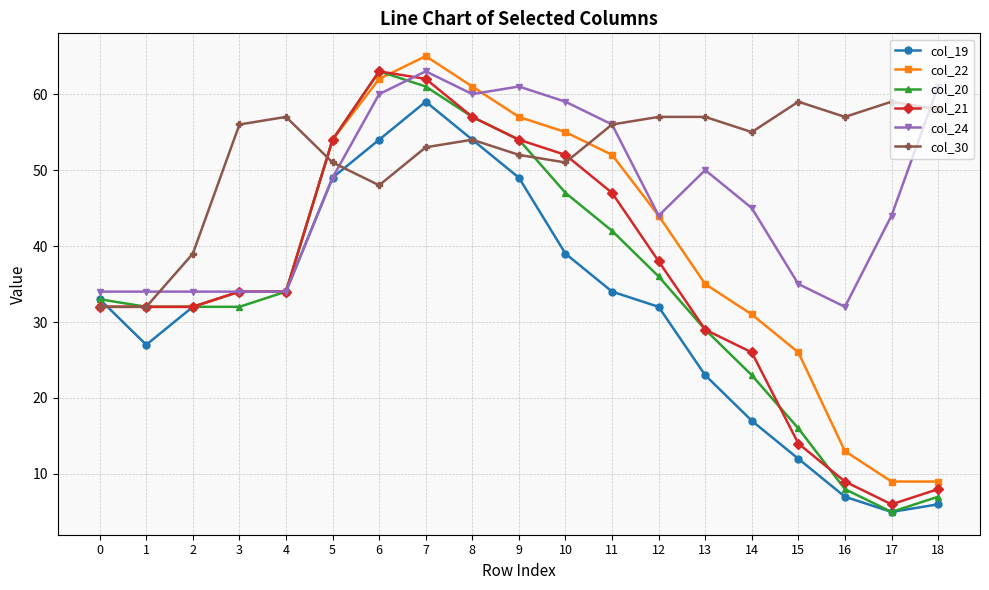

What is the sum of the col_22 values at 16 and 8?

74